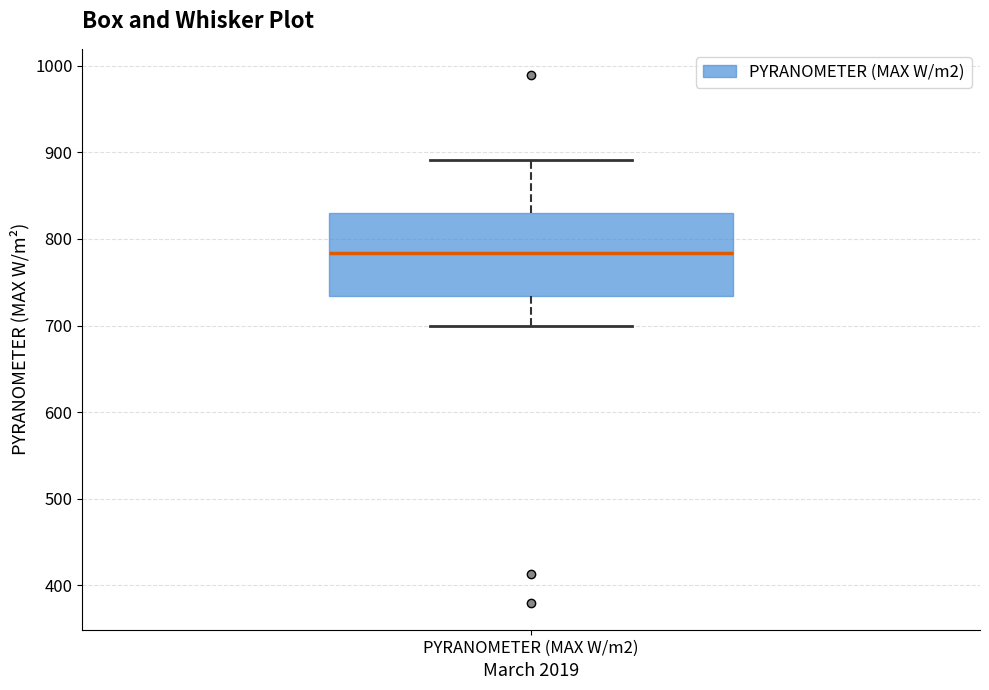

Transcribe this box plot: give where the median line is, the range the box spans, and where the two whiskers end, as read against the y-axis. The values are not printed on the chart, so give them approximately, as read against the axis.

median 780, box 730 to 830, whiskers 700 to 890